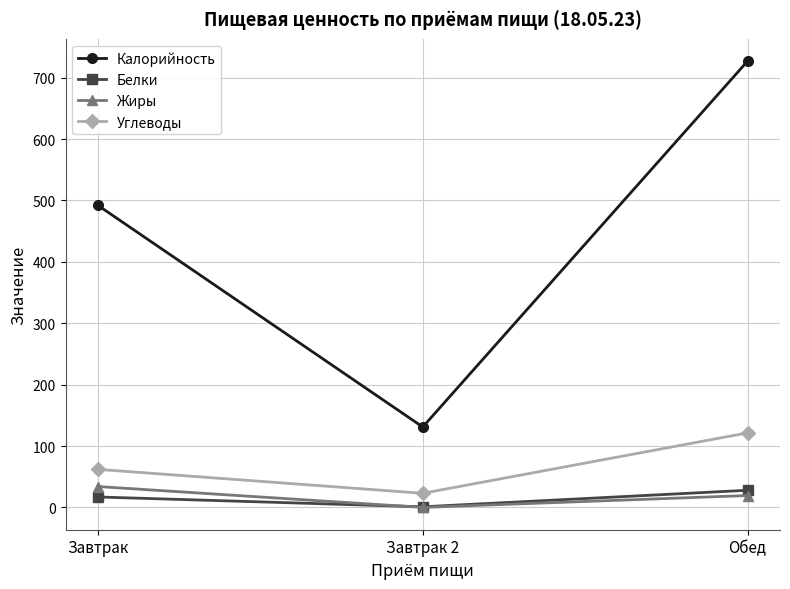

The Жиры series shows 0.0 at Завтрак 2. True or false?

True